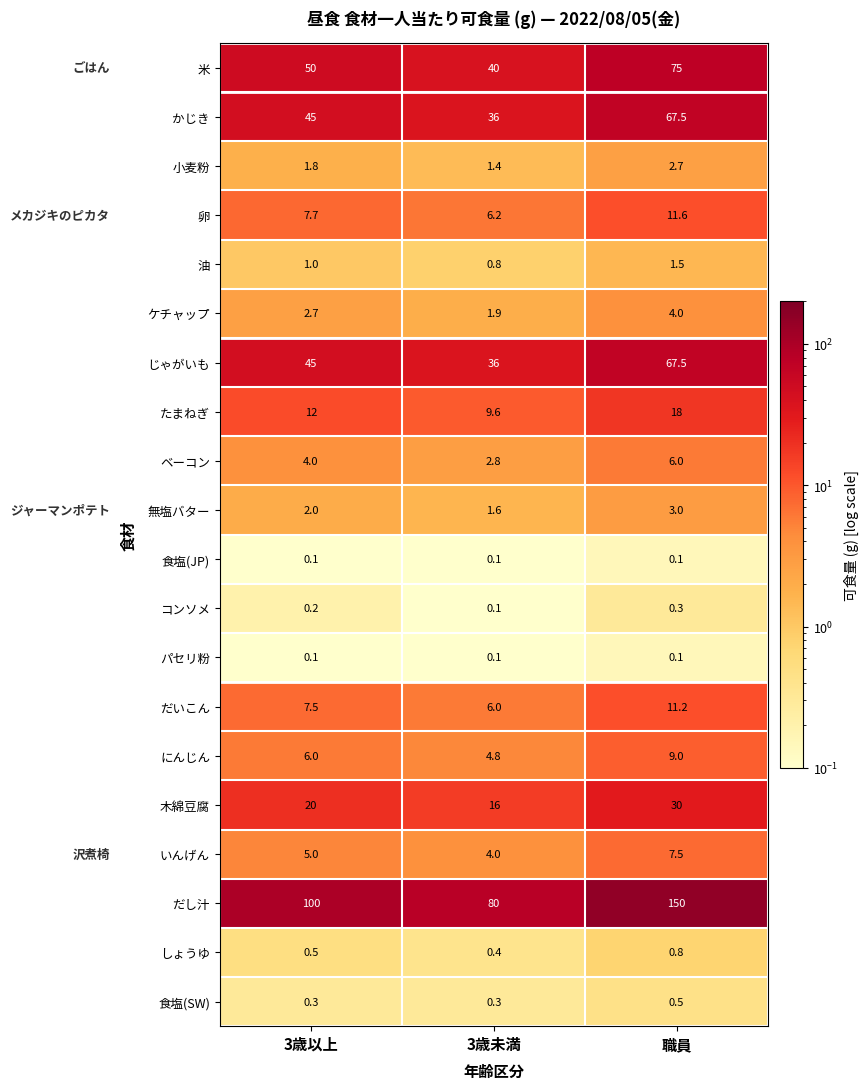

The value of 食塩(SW) at 3歳以上 is 0.3. True or false?

True